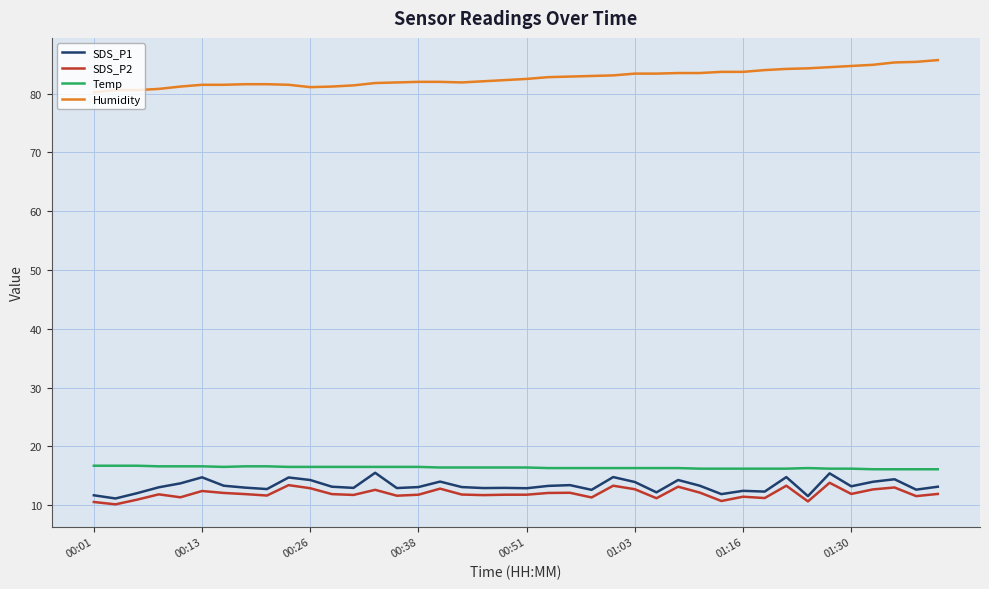

True or false: SDS_P2 and Humidity cross at least once.

False